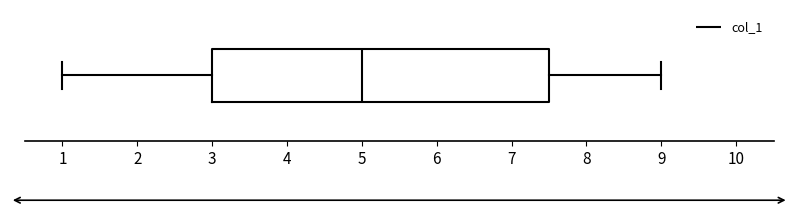

Read this box plot against the x-axis: the position of the median line, the range covered by the box, and the ends of both whiskers. The values are not printed on the chart, so give them approximately, as read against the axis.

median 5.0, box 3.0 to 7.5, whiskers 1.0 to 9.0